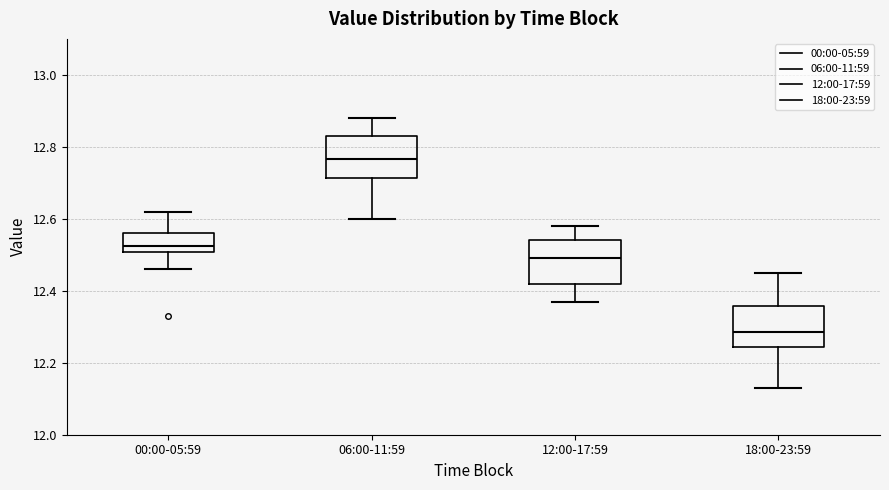

Reading left to right, transcribe this box plot: for each box, give where its median line is, the range the box spans, and where its two whiskers end, as read against the y-axis. The values are not printed on the chart, so give them approximately, as read against the axis.

00:00-05:59: median 12.52, box 12.50 to 12.56, whiskers 12.46 to 12.62
06:00-11:59: median 12.76, box 12.72 to 12.84, whiskers 12.60 to 12.88
12:00-17:59: median 12.50, box 12.42 to 12.54, whiskers 12.38 to 12.58
18:00-23:59: median 12.28, box 12.24 to 12.36, whiskers 12.14 to 12.46